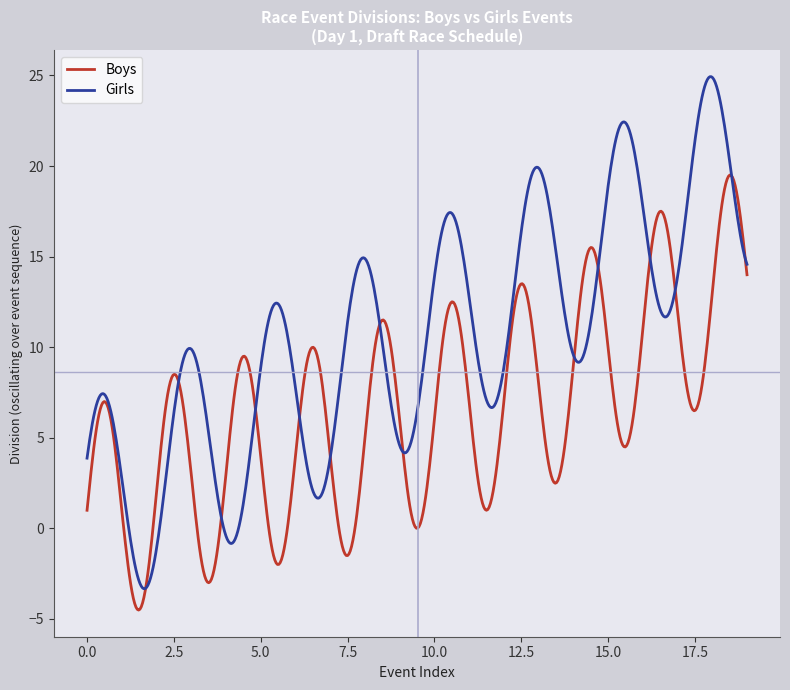

True or false: Girls and Boys intersect in this chart.

True